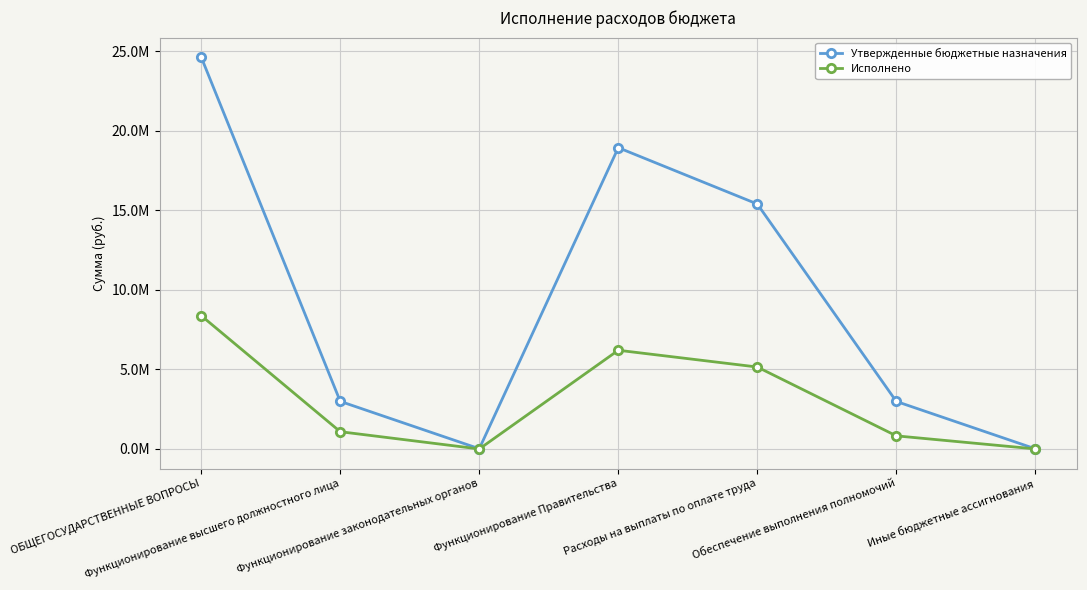

Is this an area chart (filled region under the line)?

No